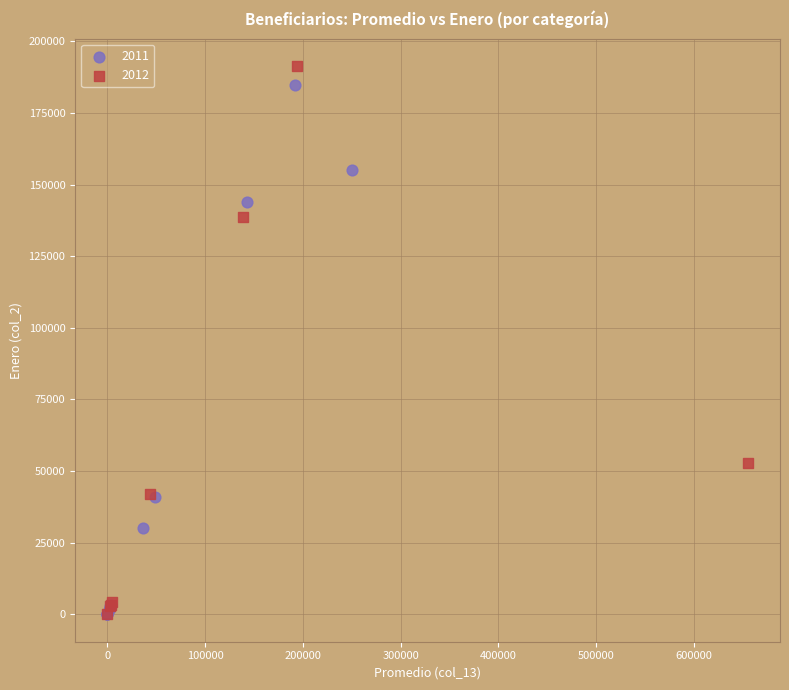

What are all the series names shown in the legend?

2011, 2012